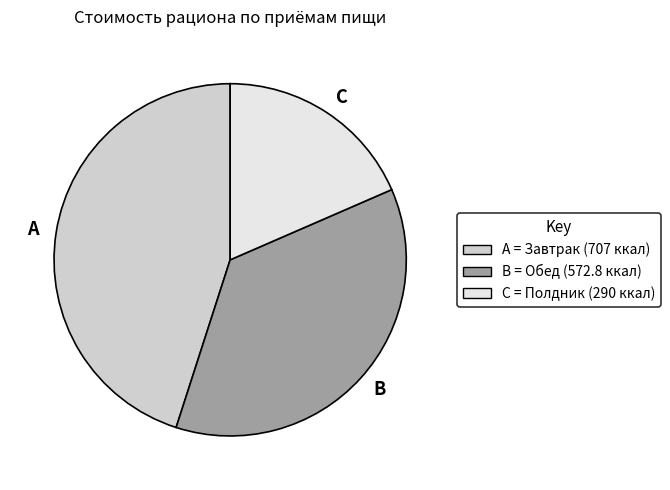

Which slice is the largest?

A